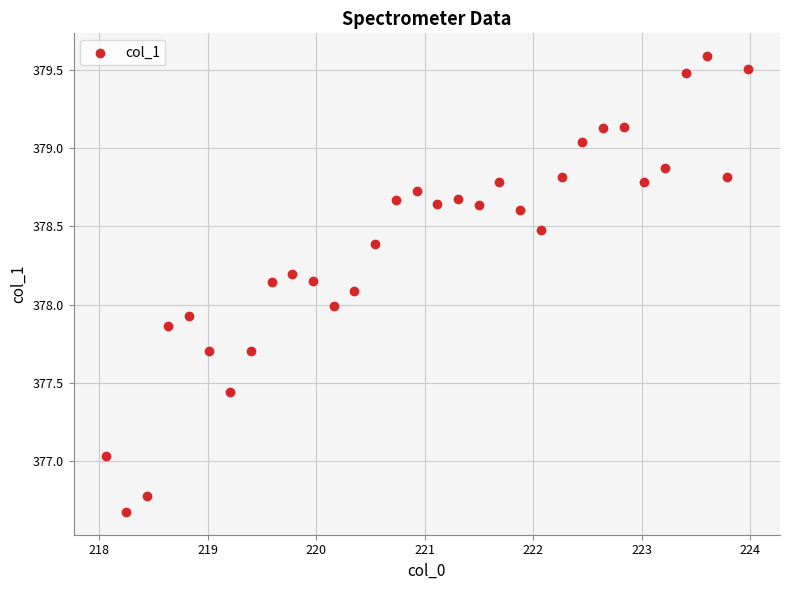

What is the range of X values (max minus min)?

5.9